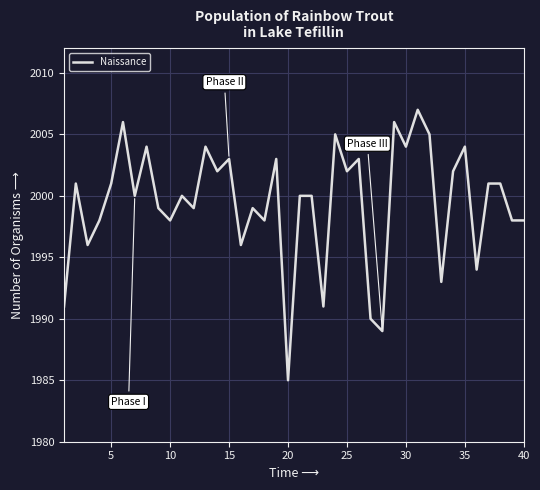

True or false: the data has more than 2 interior local peaks.

True